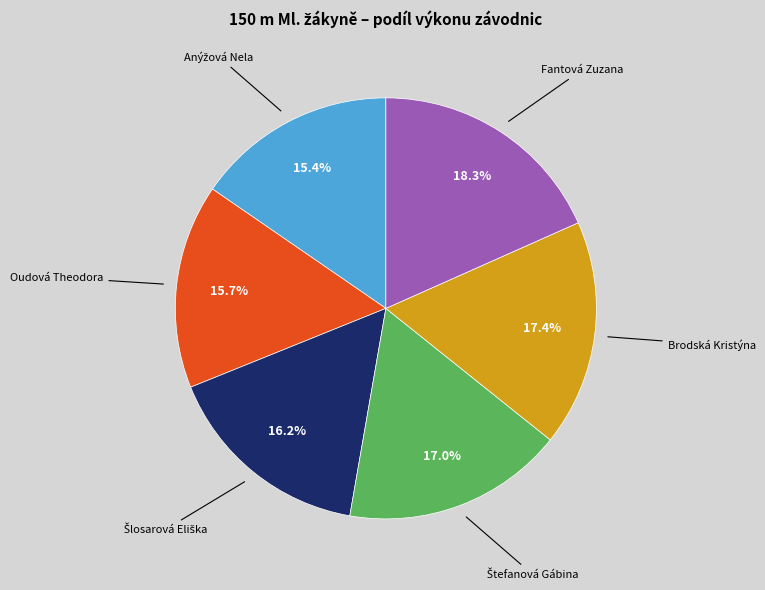

Does any single category account for the majority?

No